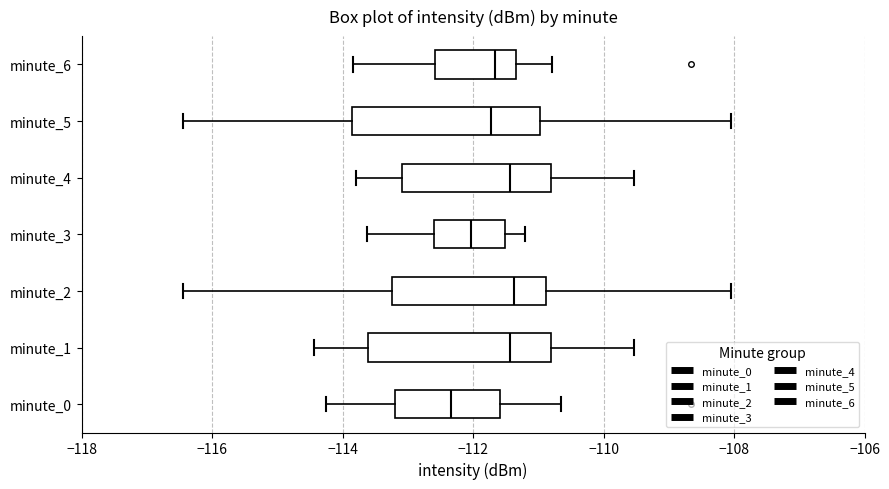

Reading bottom to top, transcribe this box plot: for each box, give where its median line is, the range the box spans, and where its two whiskers end, as read against the x-axis. The values are not printed on the chart, so give them approximately, as read against the axis.

minute_0: median -112.4, box -113.2 to -111.6, whiskers -114.2 to -110.6
minute_1: median -111.4, box -113.6 to -110.8, whiskers -114.4 to -109.6
minute_2: median -111.4, box -113.2 to -110.8, whiskers -116.4 to -108.0
minute_3: median -112.0, box -112.6 to -111.6, whiskers -113.6 to -111.2
minute_4: median -111.4, box -113.0 to -110.8, whiskers -113.8 to -109.6
minute_5: median -111.8, box -113.8 to -111.0, whiskers -116.4 to -108.0
minute_6: median -111.6, box -112.6 to -111.4, whiskers -113.8 to -110.8